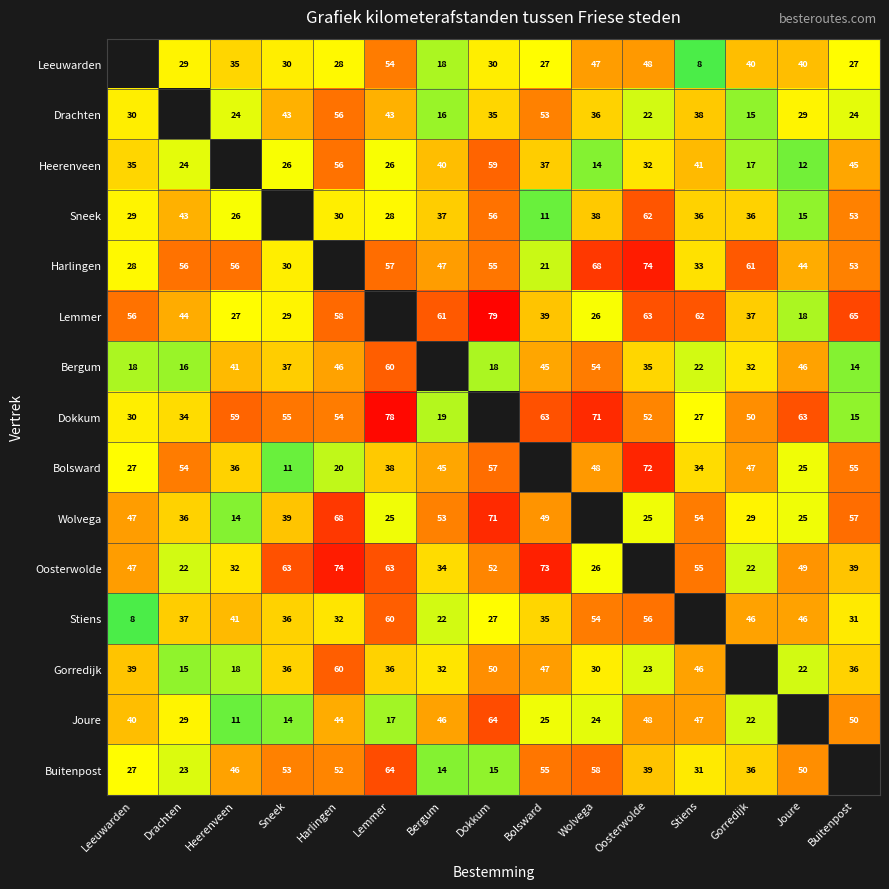

What is the sum of the Stiens values at Bergum and Dokkum?

49